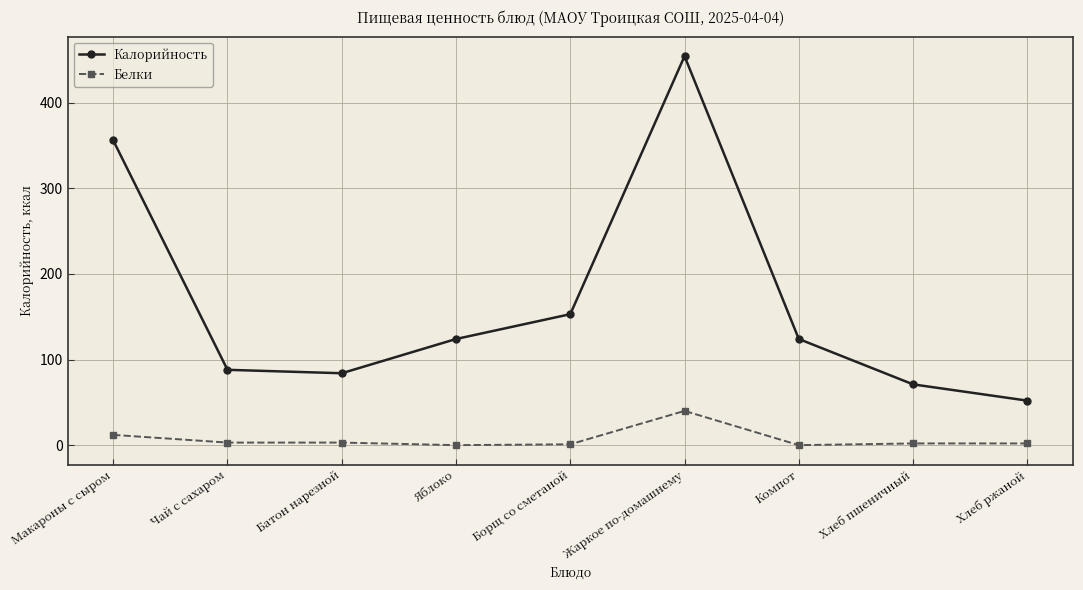

Does the chart display data point markers on the line(s)?

Yes